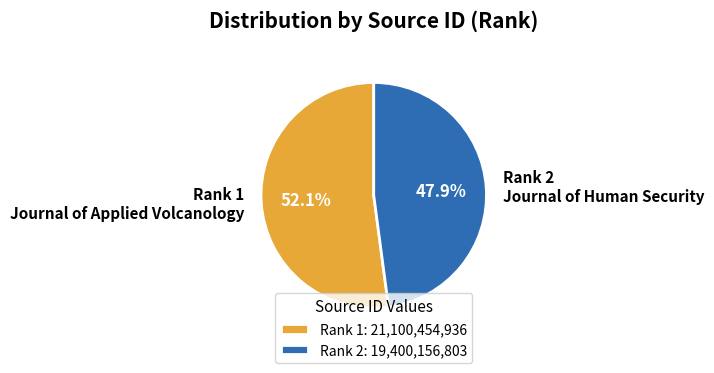

Does Rank 1 Journal of Applied Volcanology account for over 50% of the chart?

Yes